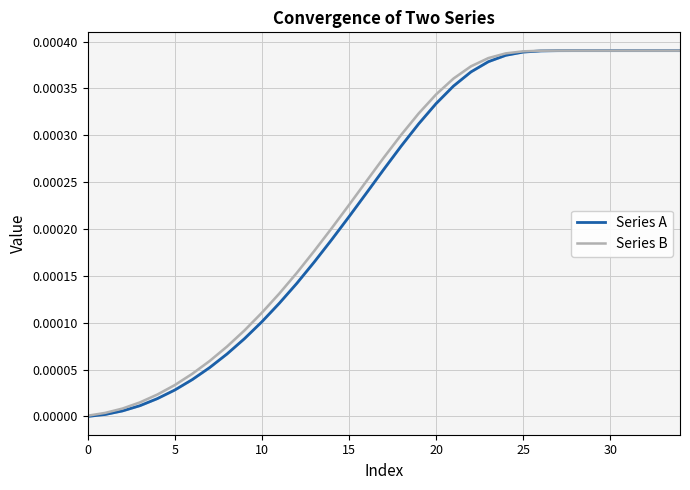

The Series B series shows 0.0 at 30. True or false?

False